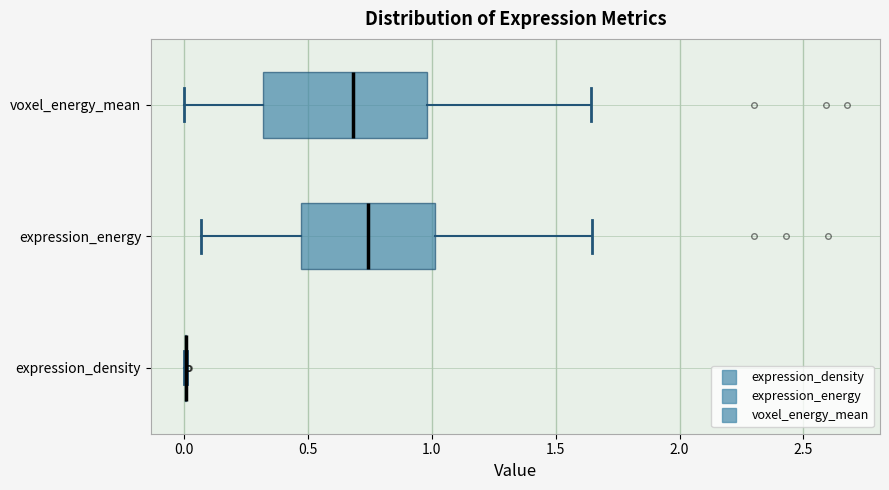

Reading bottom to top, transcribe this box plot: for each box, give where its median line is, the range the box spans, and where its two whiskers end, as read against the x-axis. The values are not printed on the chart, so give them approximately, as read against the axis.

expression_density: box collapsed to a line at 0.00, whiskers 0.00 to 0.00
expression_energy: median 0.75, box 0.45 to 1.00, whiskers 0.05 to 1.65
voxel_energy_mean: median 0.70, box 0.30 to 1.00, whiskers 0.00 to 1.65